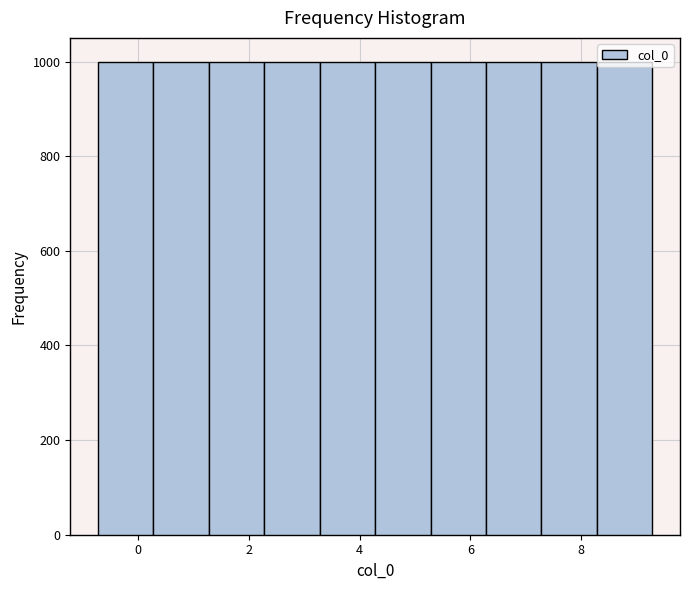

Reading left to right, transcribe this chart: for each bar, give the range it covers on the x-axis and its height. Neither the bar edges nor the heights are printed on the chart, so give them approximately, as read against the axes.

-0.8 to 0.2: 1000
0.2 to 1.2: 1000
1.2 to 2.2: 1000
2.2 to 3.2: 1000
3.2 to 4.2: 1000
4.2 to 5.2: 1000
5.2 to 6.2: 1000
6.2 to 7.2: 1000
7.2 to 8.2: 1000
8.2 to 9.2: 1000